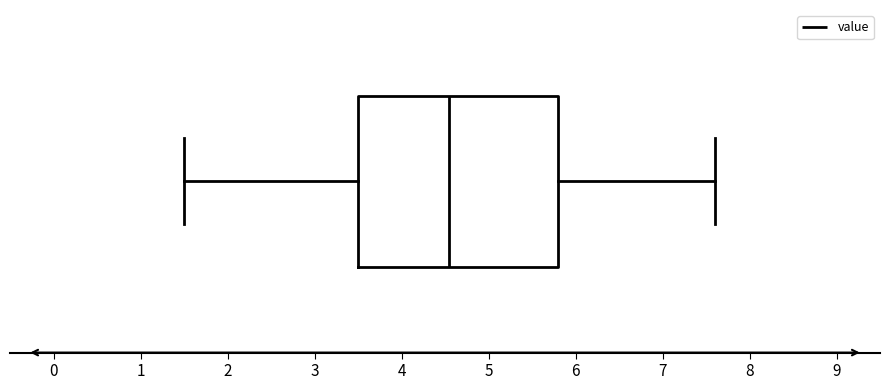

Transcribe this box plot: give where the median line is, the range the box spans, and where the two whiskers end, as read against the x-axis. The values are not printed on the chart, so give them approximately, as read against the axis.

median 4.6, box 3.5 to 5.8, whiskers 1.5 to 7.6